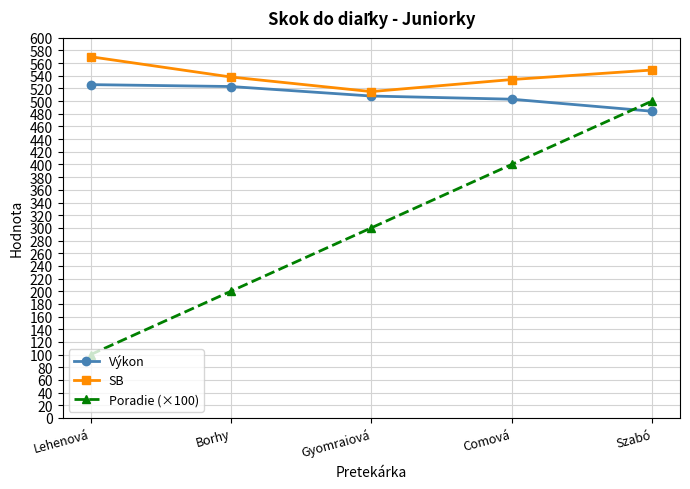

How many values in the SB series are below 538?

2